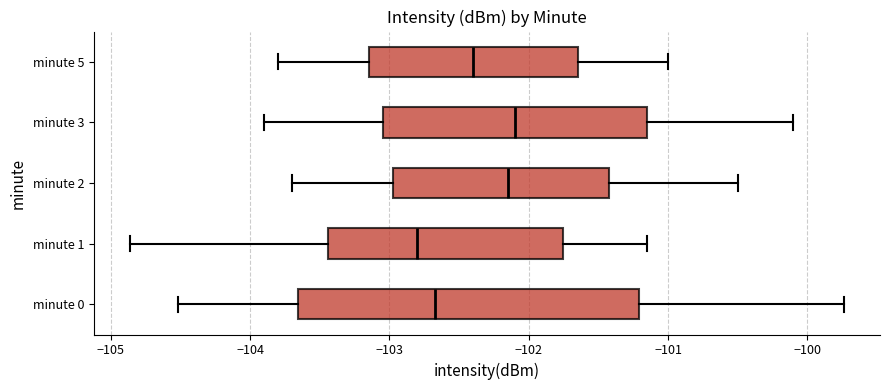

Where does the right whisker of the box for minute 0 end on the x-axis? The values are not printed on the chart, so give them approximately, as read against the axis.

-99.7